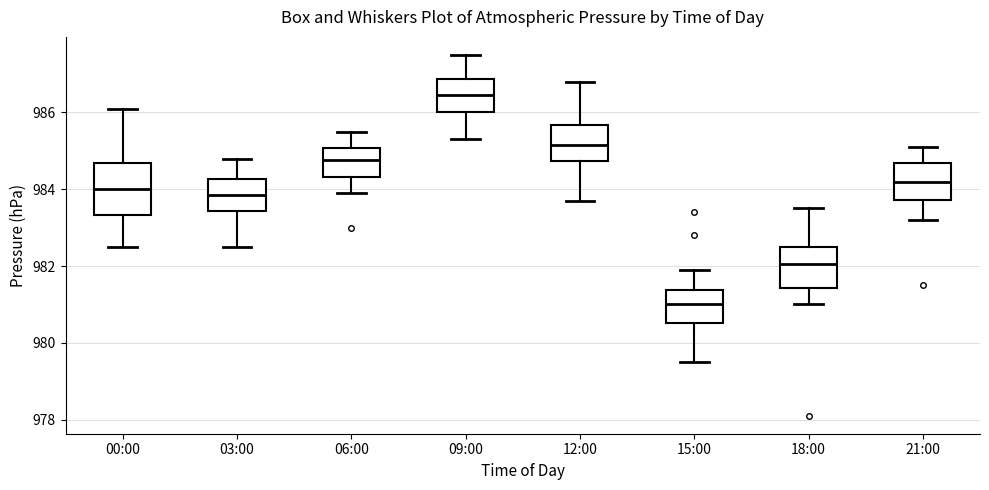

Where does the upper whisker of the box for 15:00 end on the y-axis? The values are not printed on the chart, so give them approximately, as read against the axis.

982.0